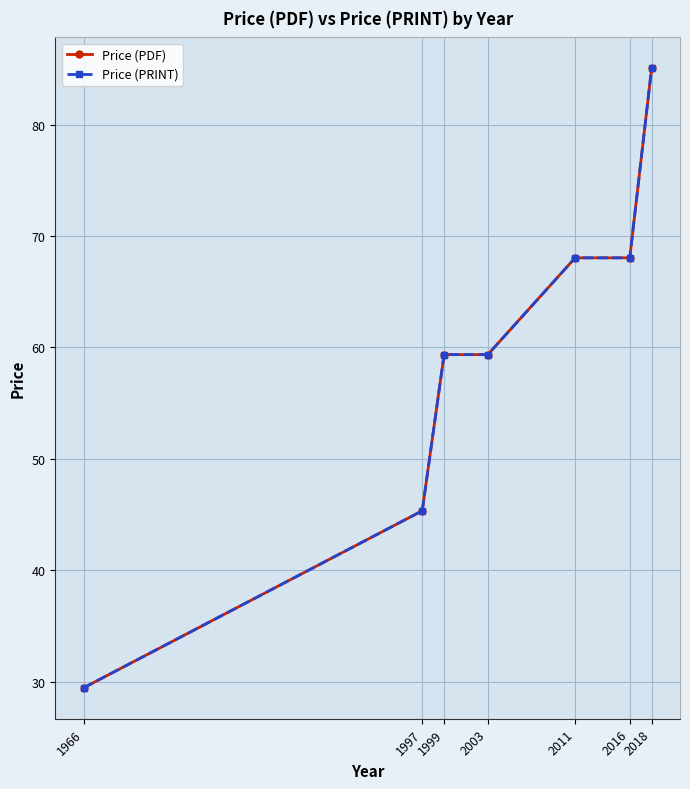

What is the approximate value of Price (PDF) at 2018?

85.0